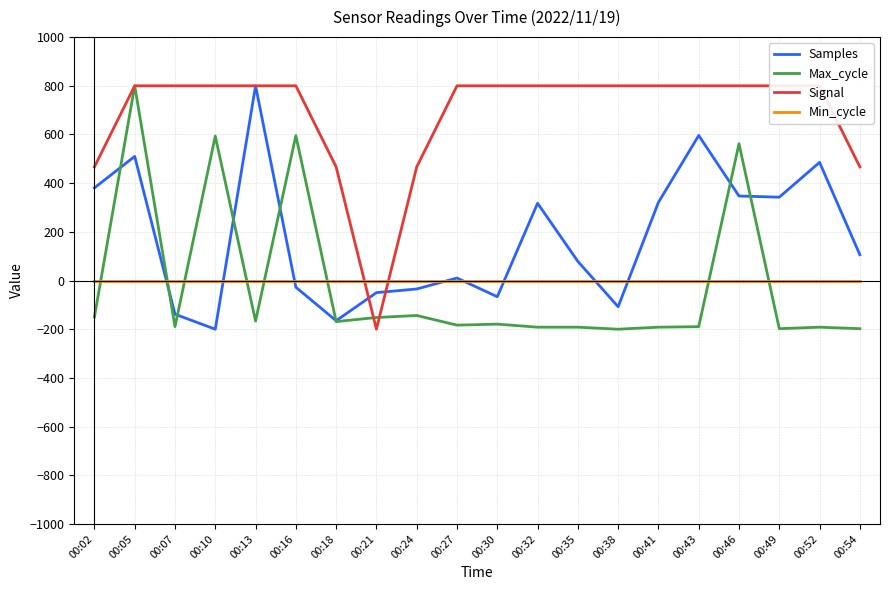

Does the chart have visible grid lines?

Yes